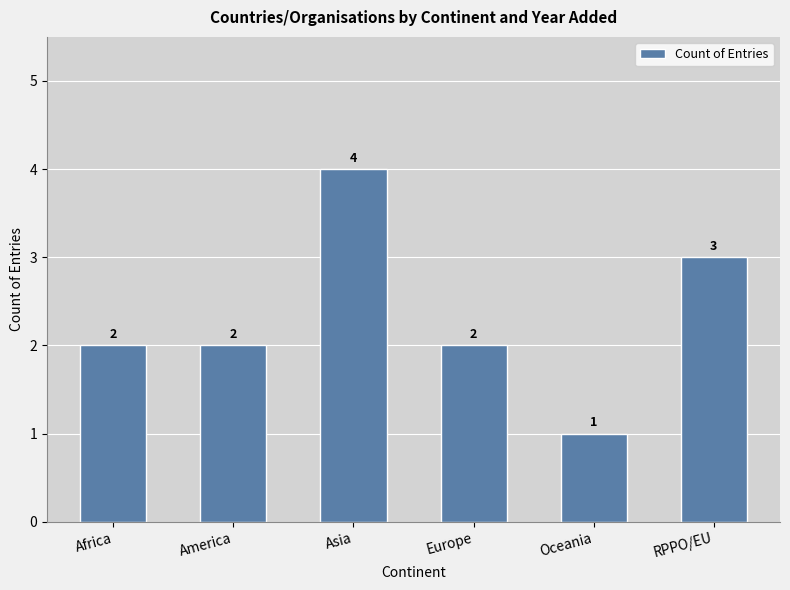

What is the change in value from Oceania to RPPO/EU?

+2